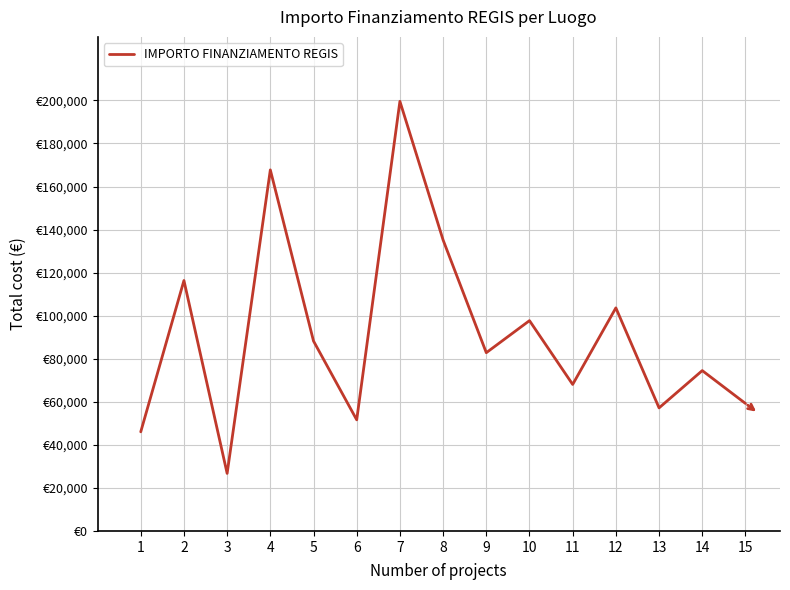

Does the chart have visible grid lines?

Yes